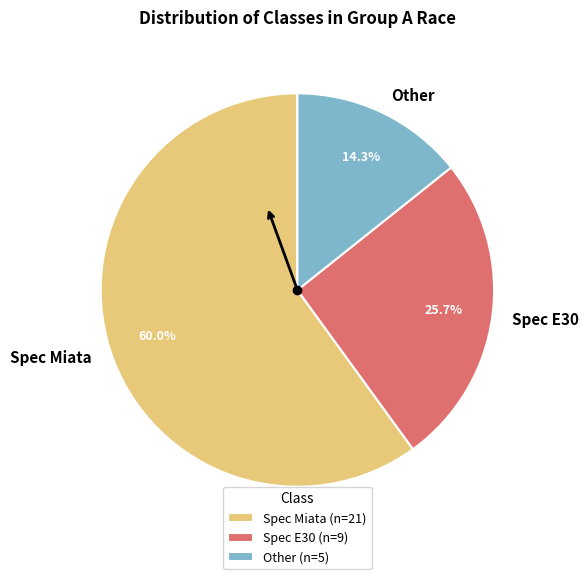

Which slice is the largest?

Spec Miata